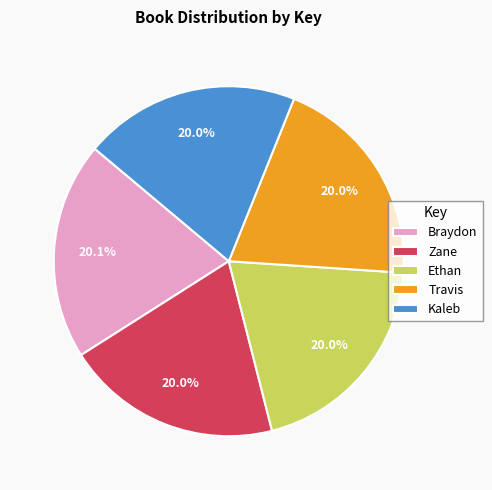

Does Braydon account for over 50% of the chart?

No